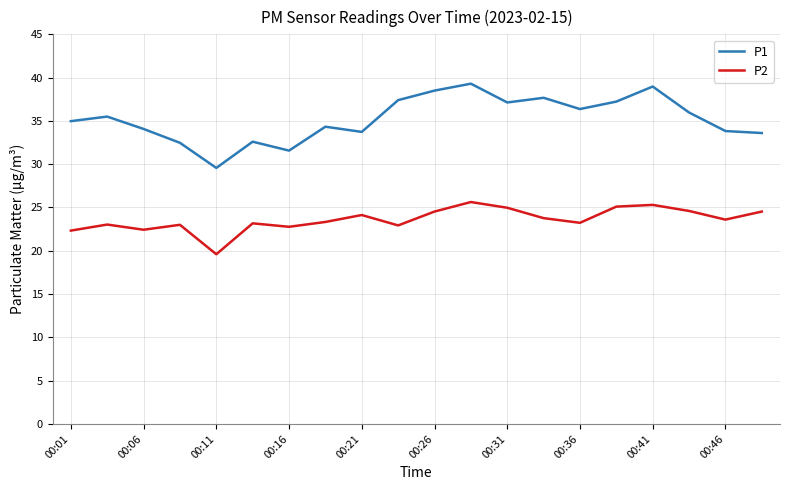

Which series has the widest spread of values?

P1